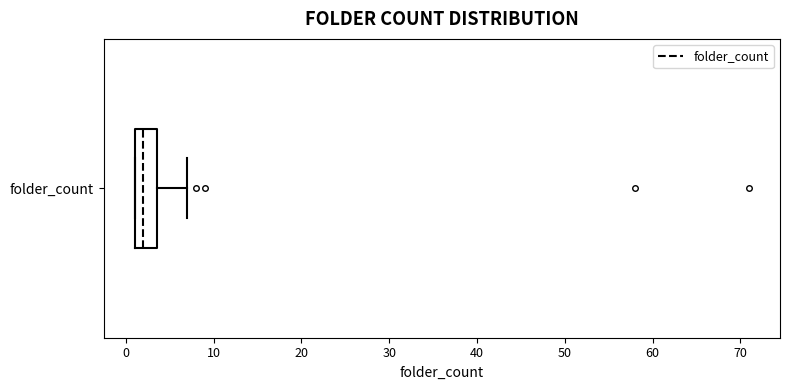

Read this box plot against the x-axis: the position of the median line, the range covered by the box, and the ends of both whiskers. The values are not printed on the chart, so give them approximately, as read against the axis.

median 2, box 1 to 4, whiskers 1 to 7